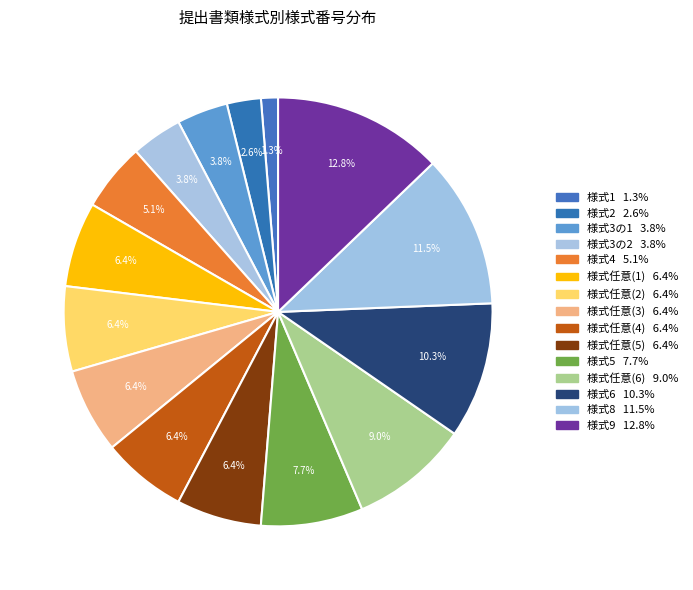

Is it true that 様式9 is 25% of the pie?

False